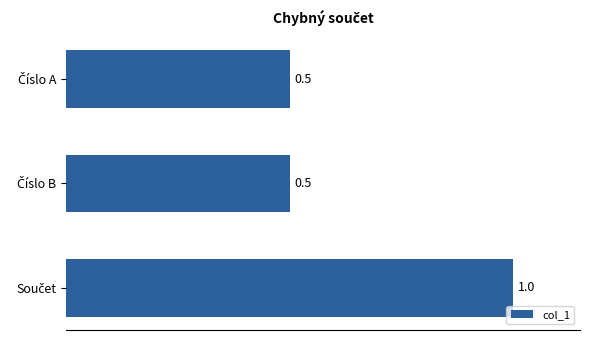

Does the chart contain any negative values?

No